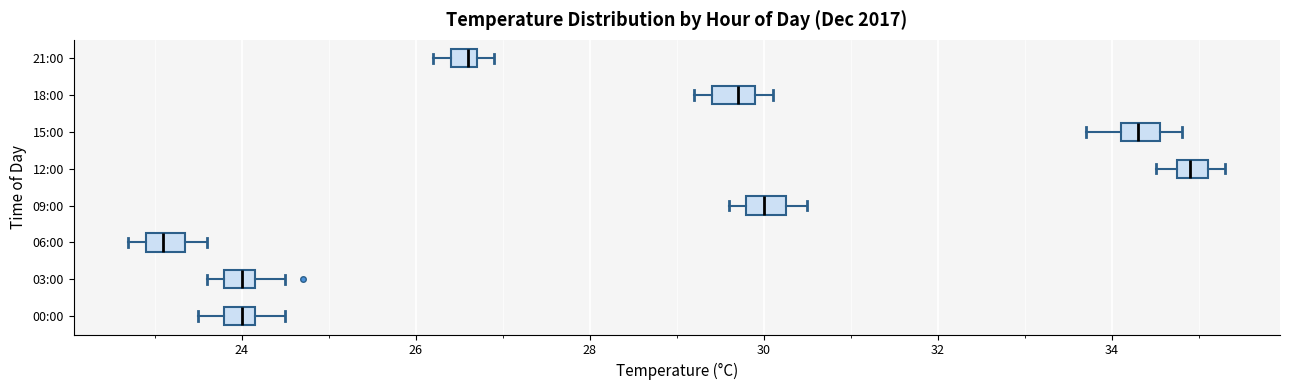

Reading bottom to top, read every box against the x-axis: the position of its median line, the range the box covers, and the ends of its whiskers. The values are not printed on the chart, so give them approximately, as read against the axis.

00:00: median 24.0, box 23.8 to 24.2, whiskers 23.6 to 24.6
03:00: median 24.0, box 23.8 to 24.2, whiskers 23.6 to 24.6
06:00: median 23.2, box 23.0 to 23.4, whiskers 22.8 to 23.6
09:00: median 30.0, box 29.8 to 30.2, whiskers 29.6 to 30.6
12:00: median 35.0, box 34.8 to 35.2, whiskers 34.6 to 35.4
15:00: median 34.4, box 34.2 to 34.6, whiskers 33.8 to 34.8
18:00: median 29.8, box 29.4 to 30.0, whiskers 29.2 to 30.2
21:00: median 26.6, box 26.4 to 26.8, whiskers 26.2 to 27.0